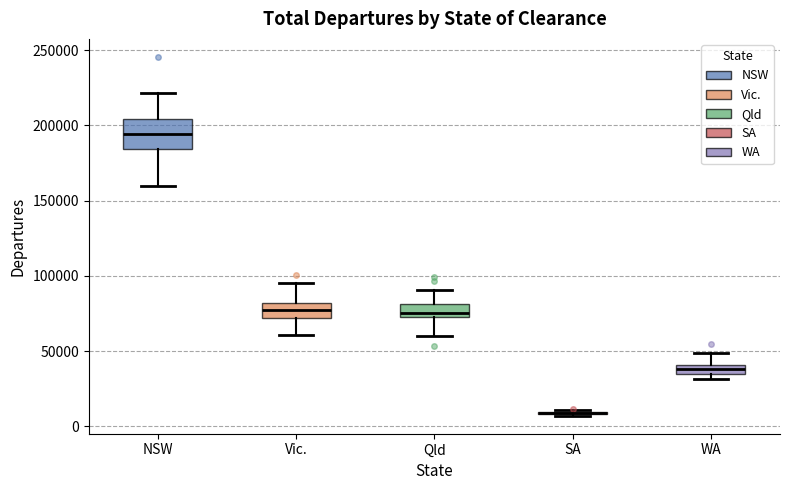

Where is the upper edge of the box for Vic. on the y-axis? The values are not printed on the chart, so give them approximately, as read against the axis.

80000